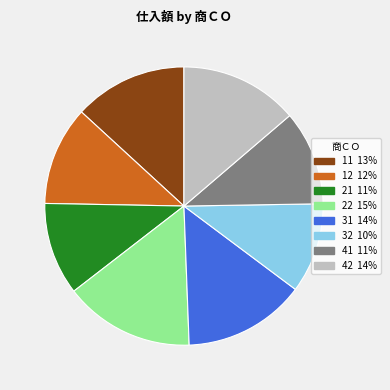

Is there any slice that represents more than half of the pie?

No